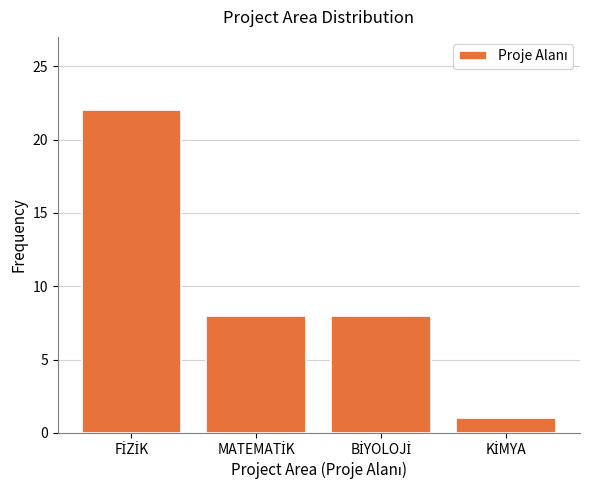

Reading left to right, what are all the values shown in this chart?

22	8	8	1